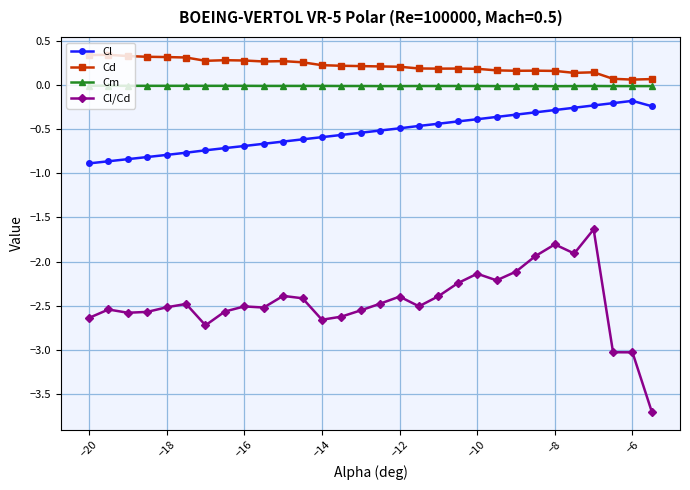

What is the difference between the maximum and minimum values in the Cl/Cd series?

2.1